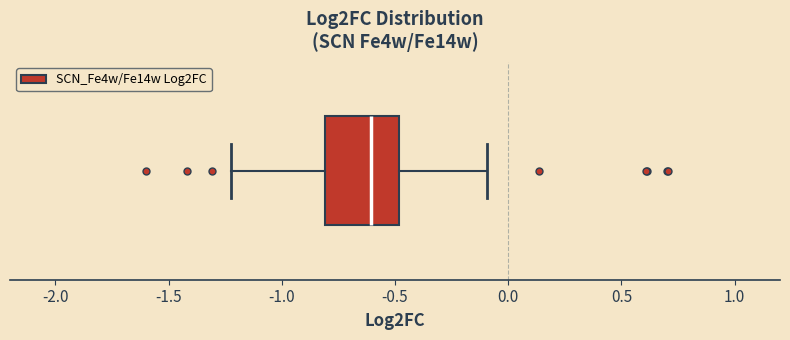

Read this box plot against the x-axis: the position of the median line, the range covered by the box, and the ends of both whiskers. The values are not printed on the chart, so give them approximately, as read against the axis.

median -0.6, box -0.8 to -0.5, whiskers -1.2 to -0.1